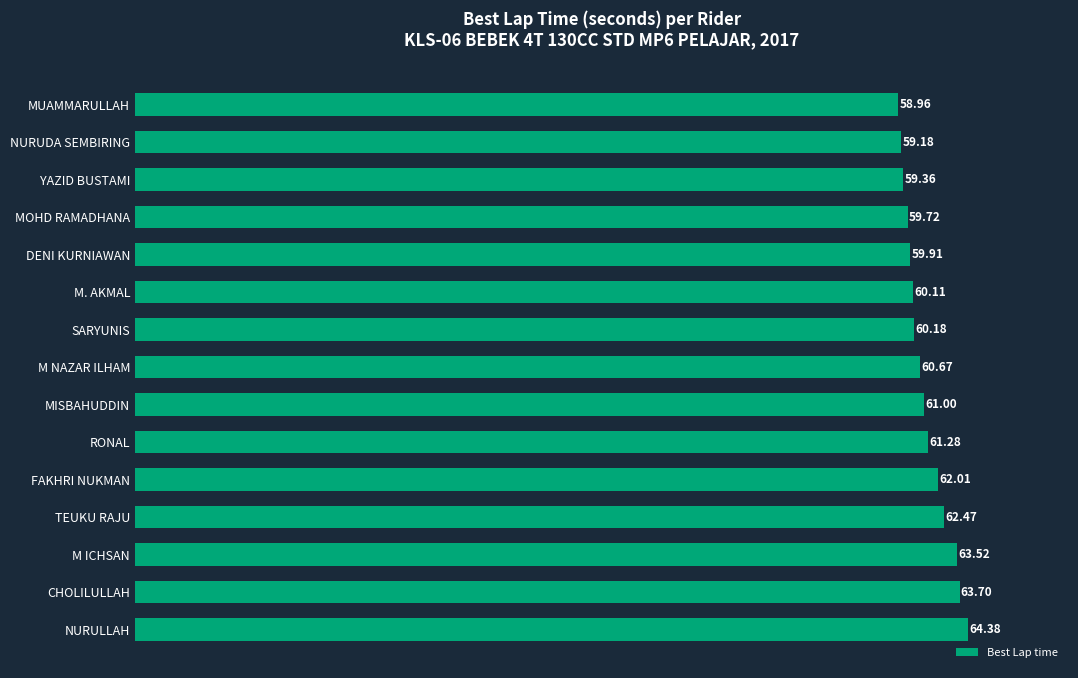

Does the chart contain stacked bars?

No